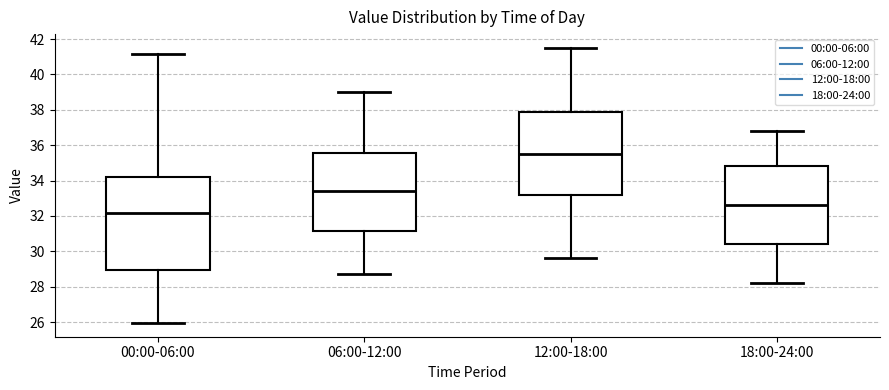

Reading left to right, transcribe this box plot: for each box, give where its median line is, the range the box spans, and where its two whiskers end, as read against the y-axis. The values are not printed on the chart, so give them approximately, as read against the axis.

00:00-06:00: median 32.2, box 29.0 to 34.2, whiskers 26.0 to 41.2
06:00-12:00: median 33.4, box 31.2 to 35.6, whiskers 28.8 to 39.0
12:00-18:00: median 35.6, box 33.2 to 38.0, whiskers 29.6 to 41.6
18:00-24:00: median 32.6, box 30.4 to 34.8, whiskers 28.2 to 36.8